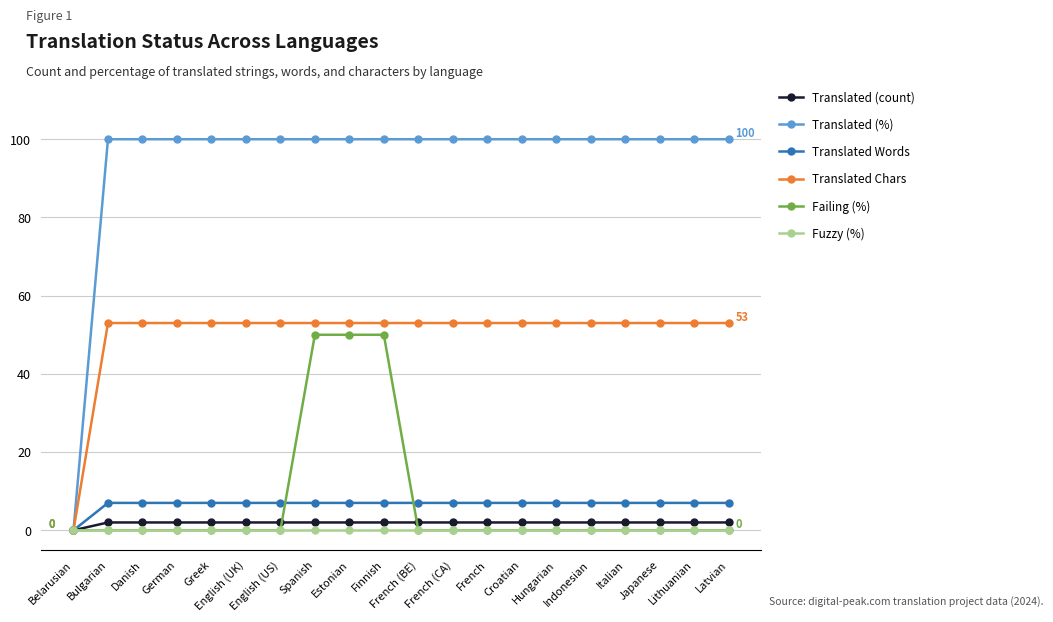

What is the maximum value for Translated Chars?

53